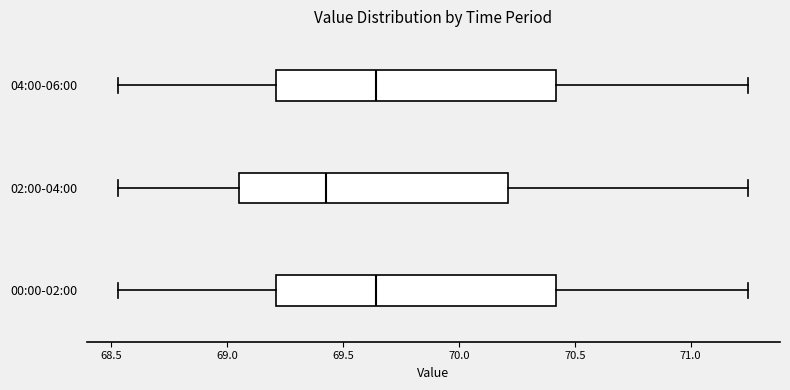

Reading bottom to top, transcribe this box plot: for each box, give where its median line is, the range the box spans, and where its two whiskers end, as read against the x-axis. The values are not printed on the chart, so give them approximately, as read against the axis.

00:00-02:00: median 69.65, box 69.20 to 70.40, whiskers 68.55 to 71.25
02:00-04:00: median 69.45, box 69.05 to 70.20, whiskers 68.55 to 71.25
04:00-06:00: median 69.65, box 69.20 to 70.40, whiskers 68.55 to 71.25